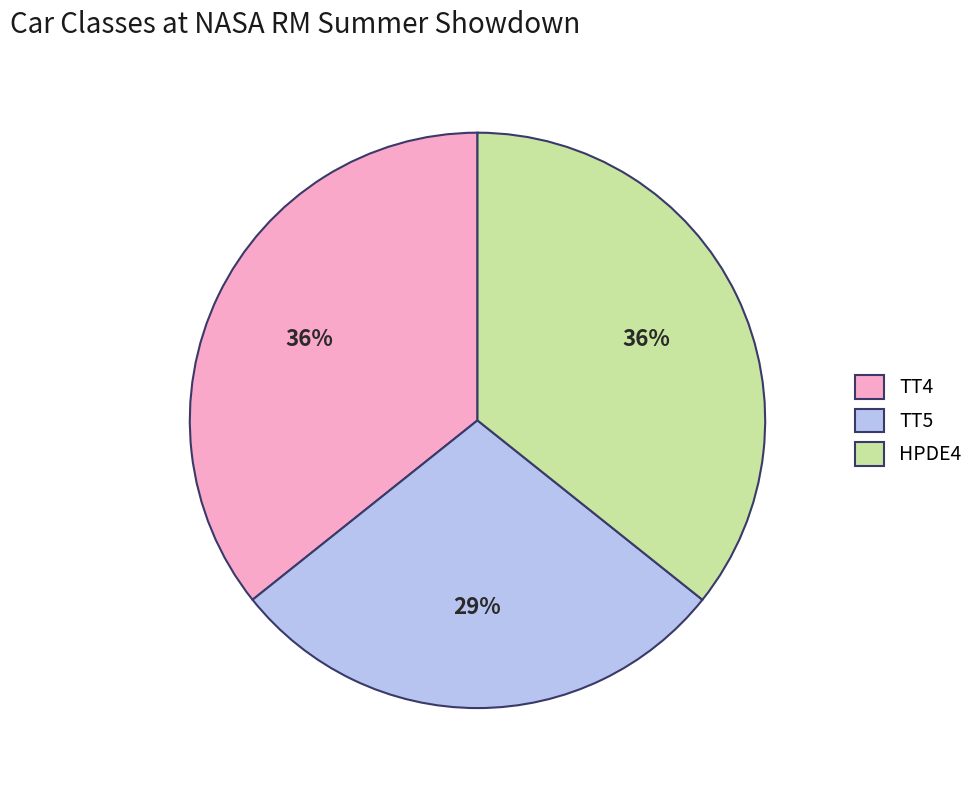

Combined, do HPDE4 and TT4 account for over 50%?

Yes